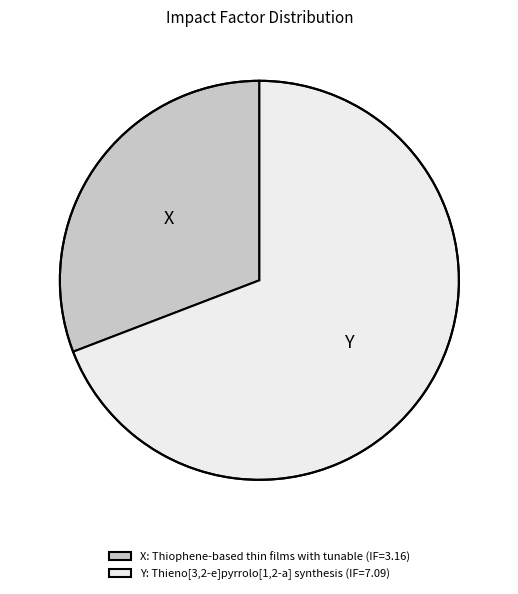

Is it true that Y: Thieno[3,2-e]pyrrolo[1,2-a] synthesis (IF=7.09) is 69% of the pie?

True